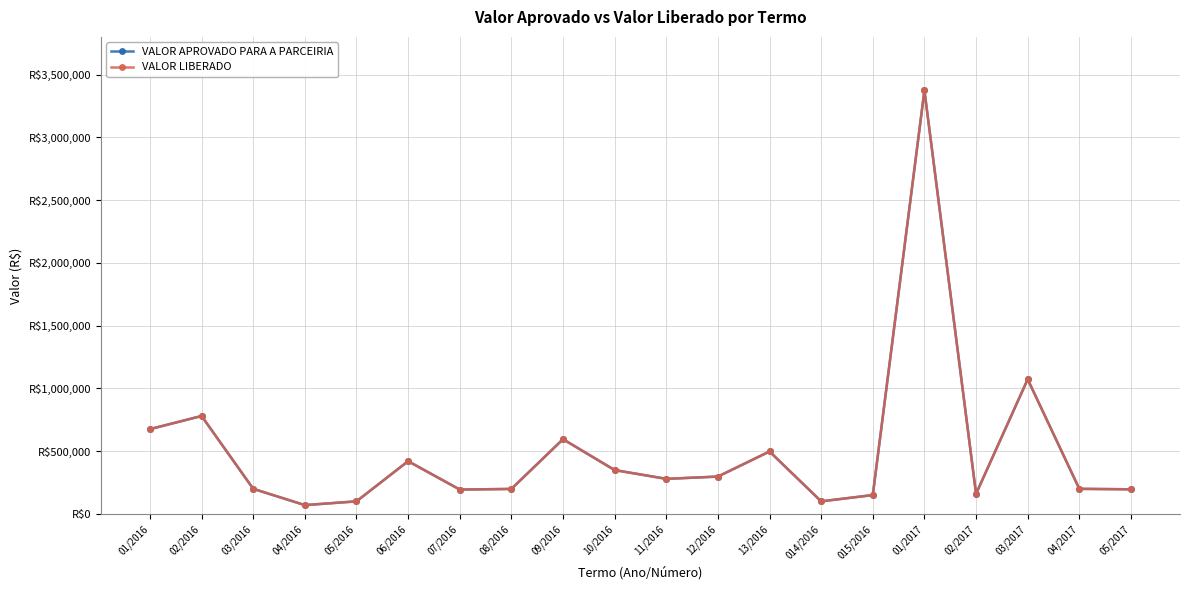

Reading left to right, extract all data points from this chart.

VALOR APROVADO PARA A PARCEIRIA: 675265.6	780000.0	199825.0	70000.0	99980.7	420000.0	193923.1	198840.6	595157.8	349127.8	279158.0	297384.8	497177.0	100000.0	150000.0	3373308.8	159720.0	1072405.9	199611.4	195972.6
VALOR LIBERADO: 675265.6	780000.0	199825.0	70000.0	99980.7	420000.0	193923.1	198840.6	595157.8	349127.8	279158.0	297384.8	497177.0	100000.0	150000.0	3373308.8	159720.0	1072405.9	199611.4	195972.6